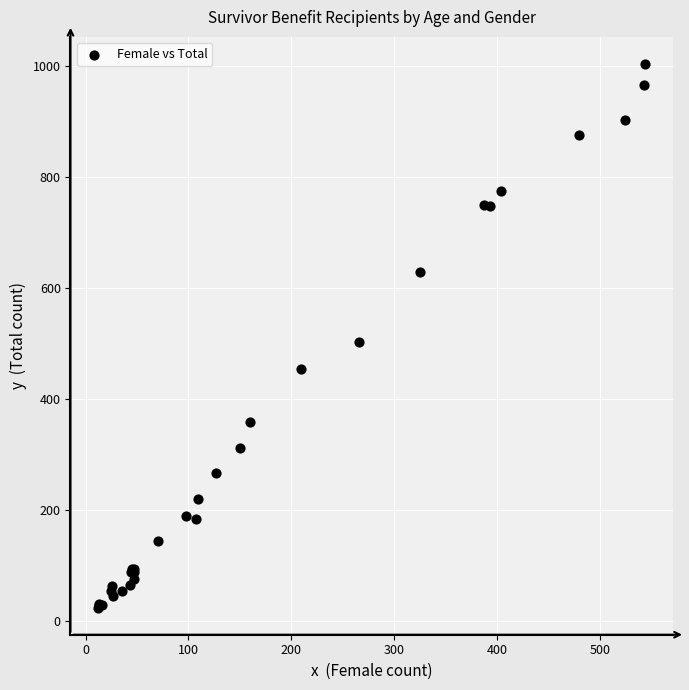

What Y value in the scatter plot is closest to 514?

502